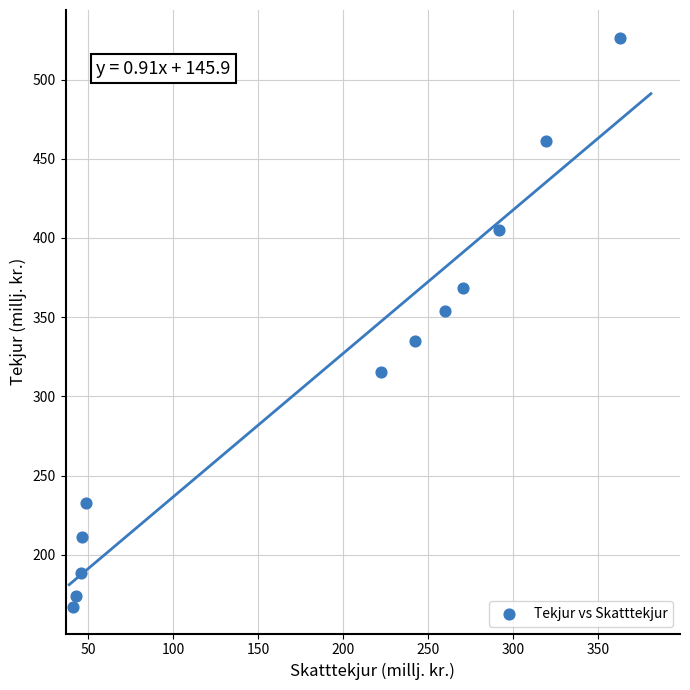

What is the average Y value?

311.5